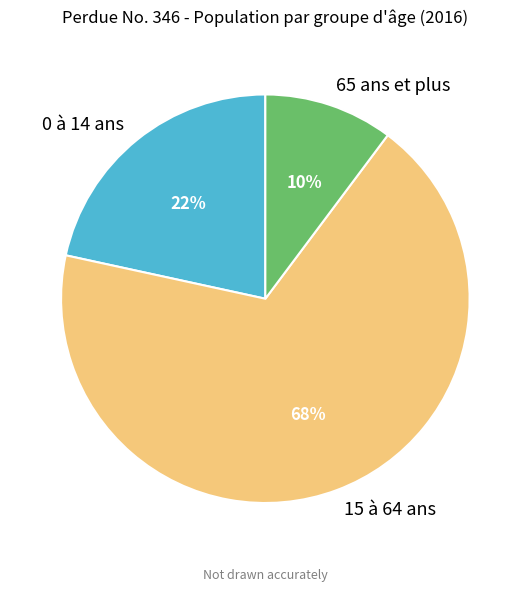

What percentage is the 65 ans et plus slice, to the nearest percent?

10%